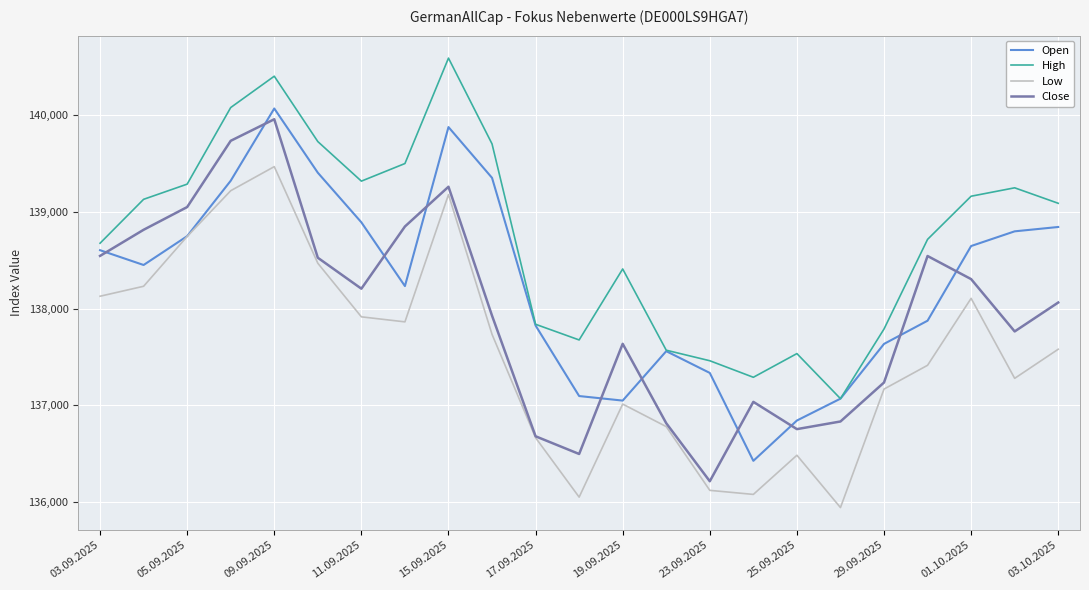

True or false: Low and High intersect in this chart.

False